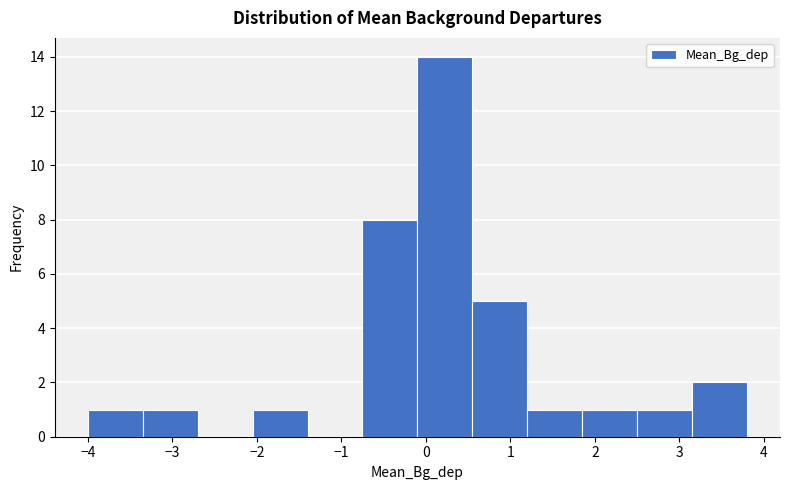

Reading left to right, list every bar in this chart as the range it spans on the x-axis followed by its height. Neither the bar edges nor the heights are printed on the chart, so give them approximately, as read against the axes.

-4.00 to -3.35: 1
-3.35 to -2.70: 1
-2.70 to -2.05: 0
-2.05 to -1.40: 1
-1.40 to -0.75: 0
-0.75 to -0.10: 8
-0.10 to 0.55: 14
0.55 to 1.20: 5
1.20 to 1.85: 1
1.85 to 2.50: 1
2.50 to 3.15: 1
3.15 to 3.80: 2